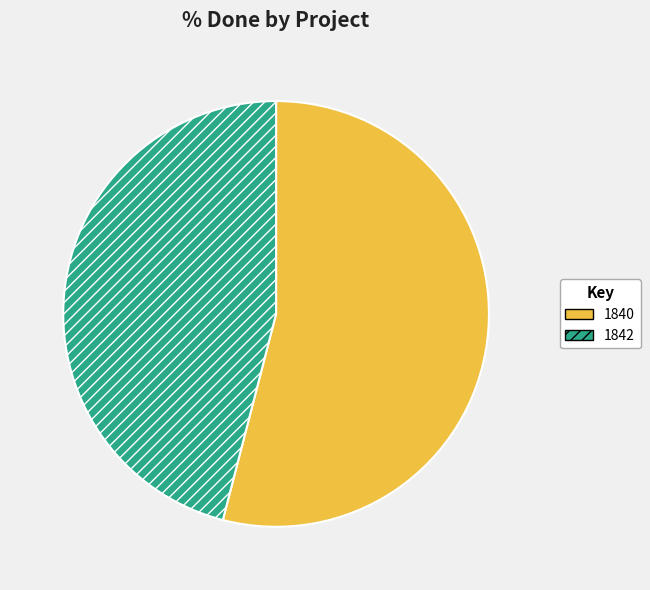

Does any single category account for the majority?

Yes